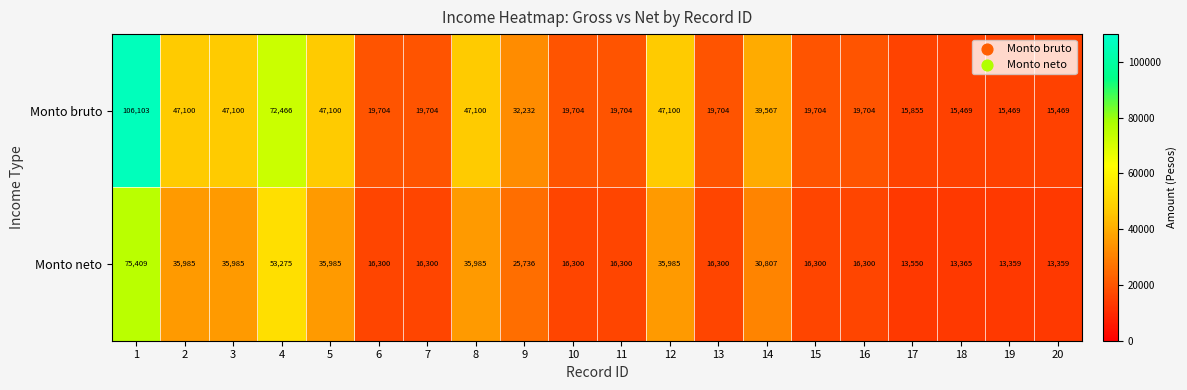

At 7, list the series in order from largest to smallest.

Monto bruto, Monto neto